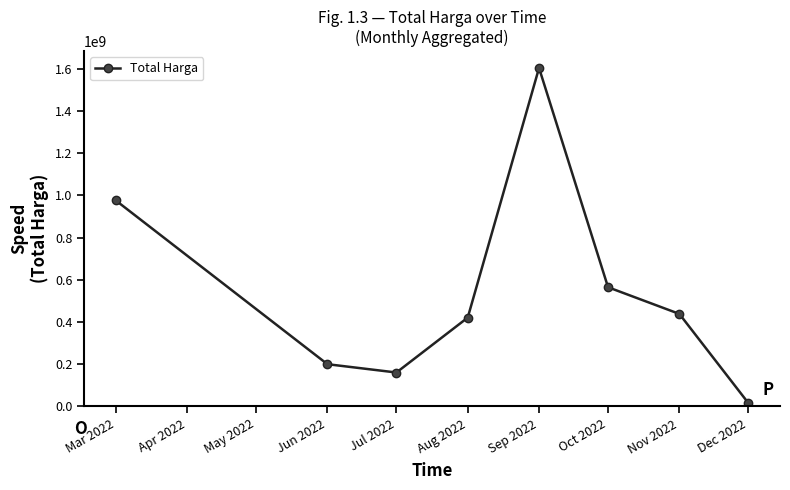

What is the label of the 1st point from the right?

Dec 2022